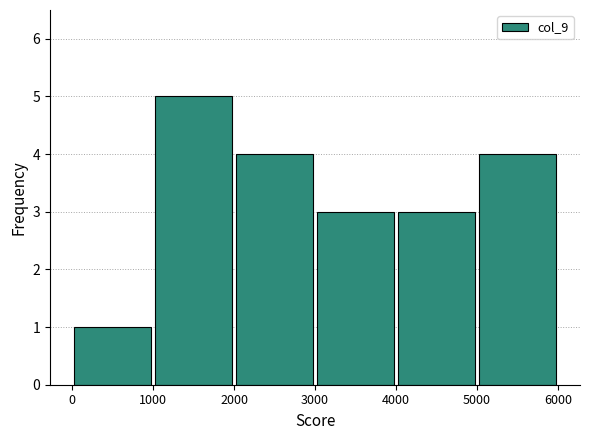

Which range on the x-axis has the tallest bar?

1000 to 2000